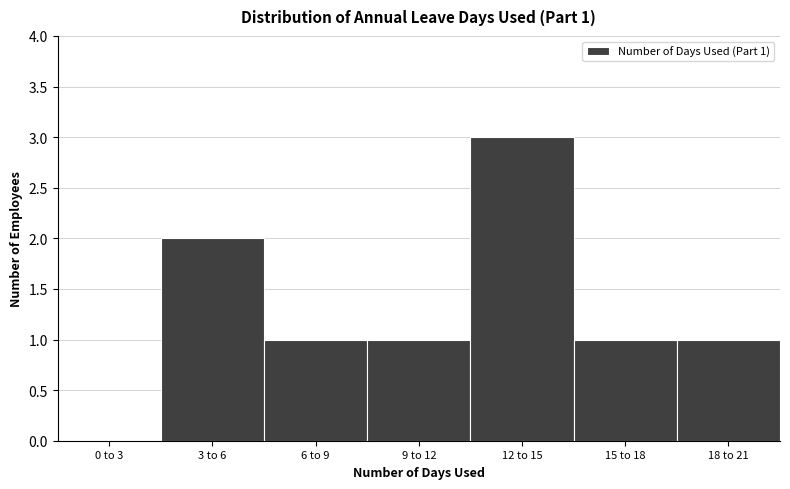

Reading left to right, transcribe all the data shown in this chart.

0 to 3=0	3 to 6=2	6 to 9=1	9 to 12=1	12 to 15=3	15 to 18=1	18 to 21=1